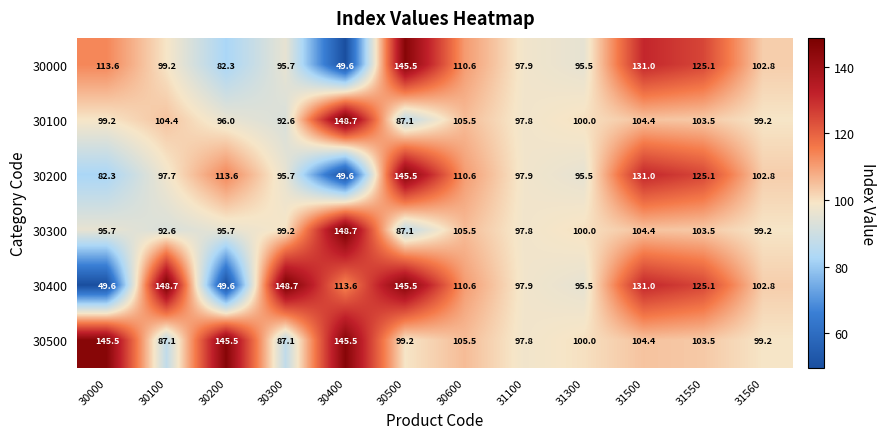

At which label does 30300 reach its minimum?

30500